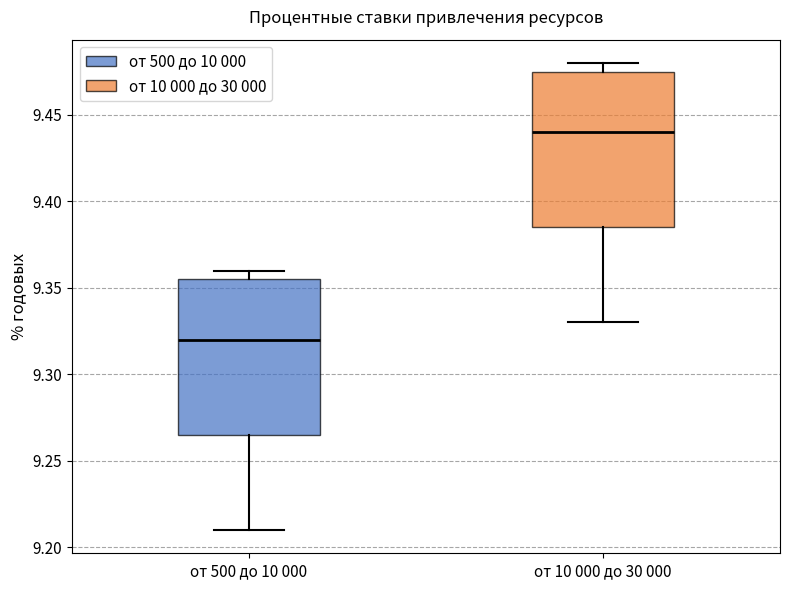

Where does the median line of the box for от 10 000 до 30 000 sit on the y-axis? The values are not printed on the chart, so give them approximately, as read against the axis.

9.440